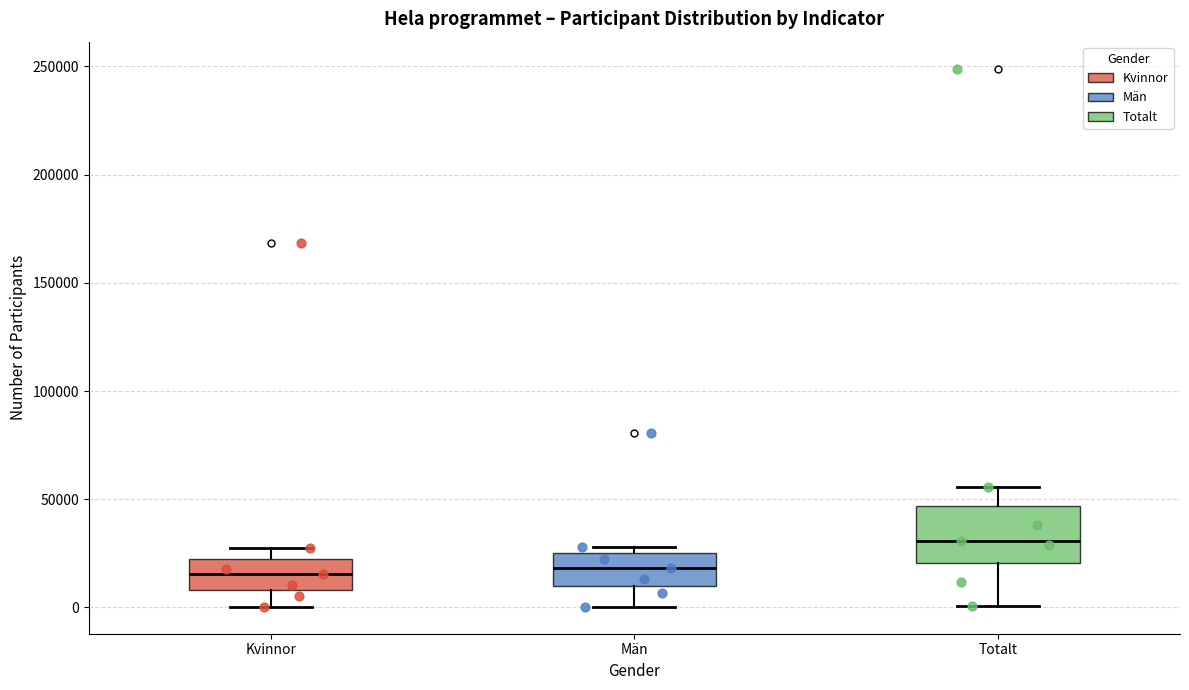

Which box is the tallest, from its lower edge to its upper edge?

Totalt